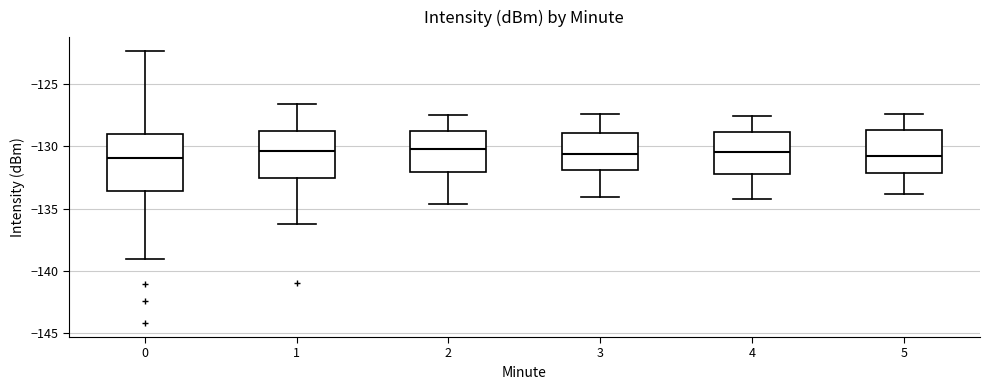

Reading left to right, read every box against the y-axis: the position of its median line, the range the box covers, and the ends of its whiskers. The values are not printed on the chart, so give them approximately, as read against the axis.

0: median -131.0, box -133.5 to -129.0, whiskers -139.0 to -122.5
1: median -130.5, box -132.5 to -128.5, whiskers -136.5 to -126.5
2: median -130.0, box -132.0 to -128.5, whiskers -134.5 to -127.5
3: median -130.5, box -132.0 to -129.0, whiskers -134.0 to -127.5
4: median -130.5, box -132.0 to -129.0, whiskers -134.0 to -127.5
5: median -130.5, box -132.0 to -128.5, whiskers -134.0 to -127.5